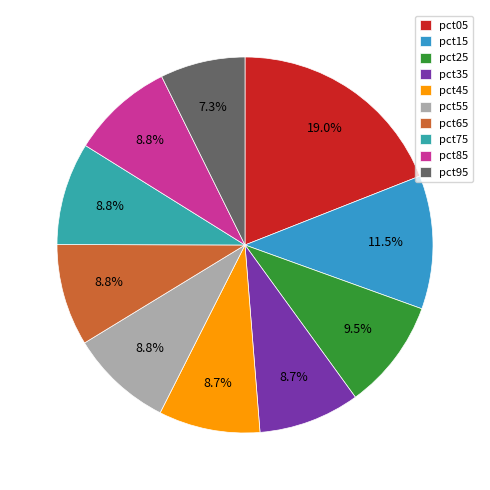

What percentage do pct65 and pct75 together represent?

17.6%